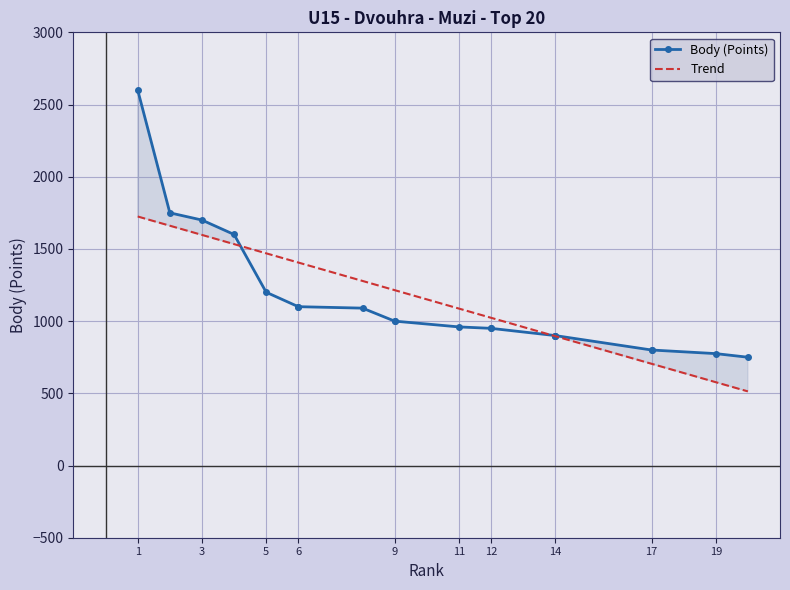

Is this an area chart (filled region under the line)?

No